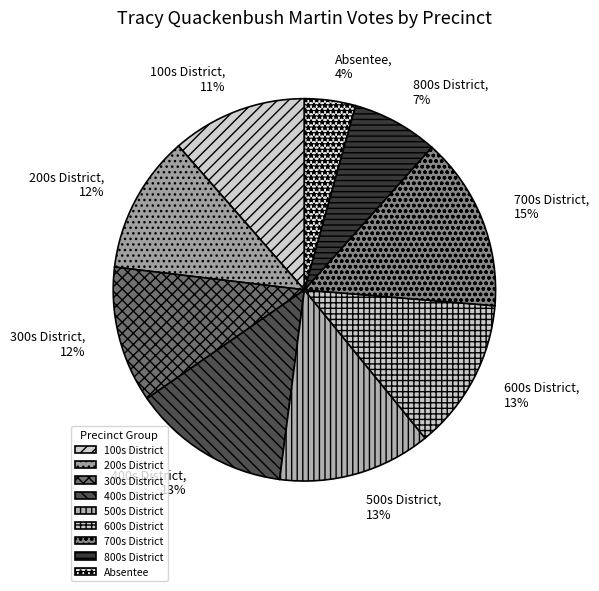

Do 200s District and 600s District together represent more than half of the pie?

No